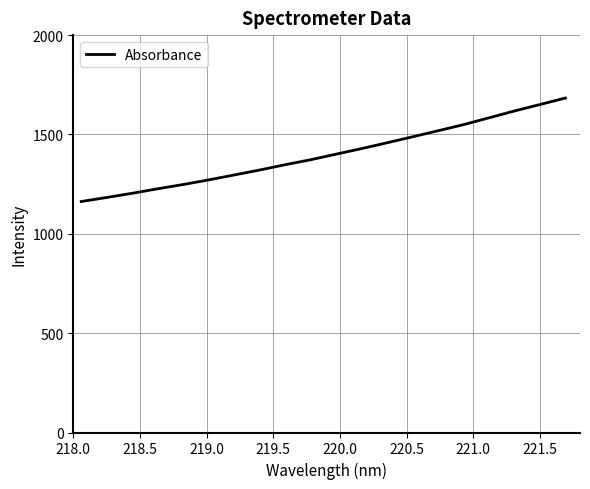

What is the difference between the maximum and minimum values?

520.8